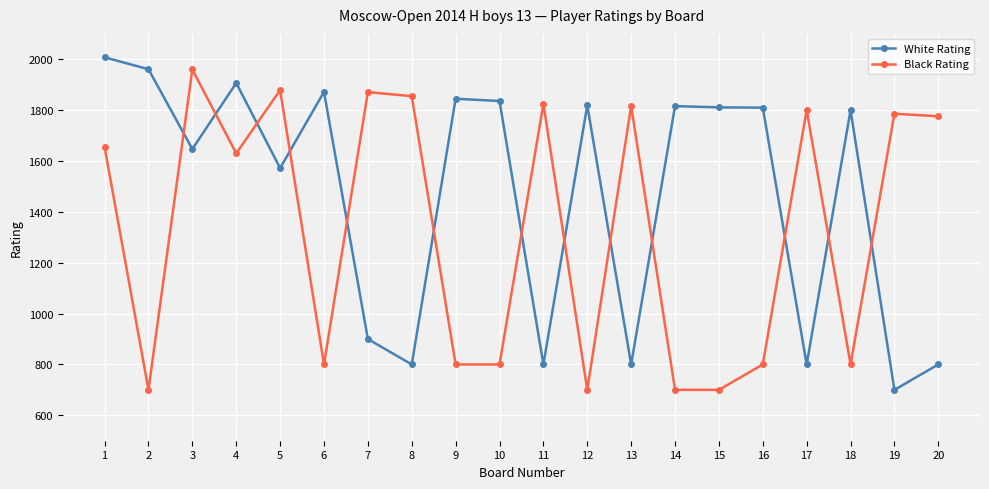

The value of Black Rating at 16 is 1342. True or false?

False